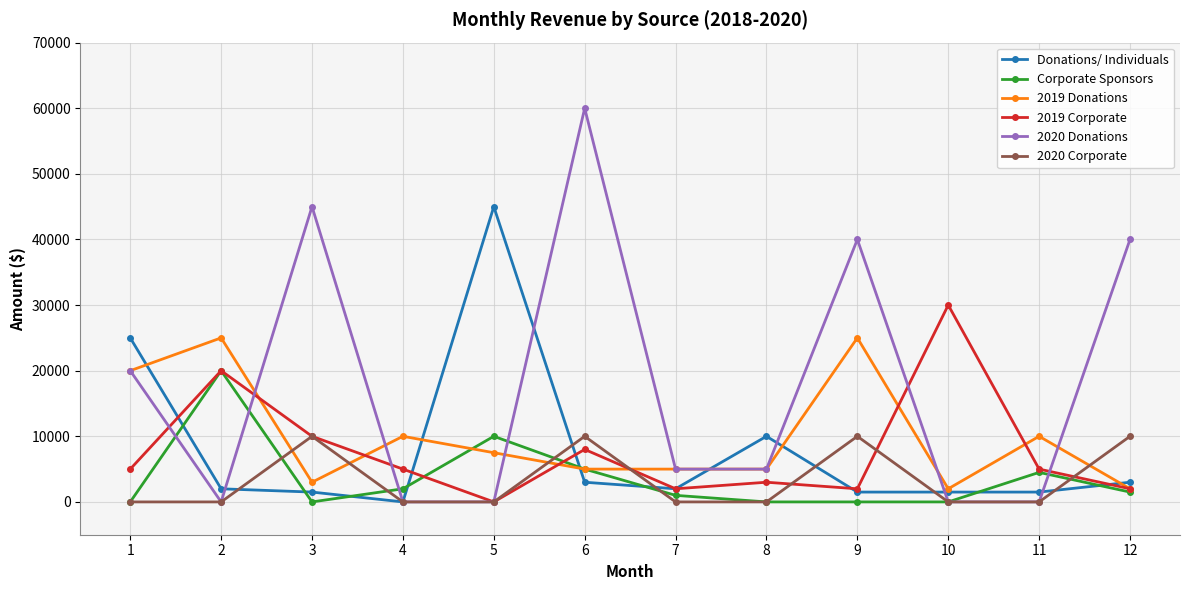

What are all the series names shown in the legend?

Donations/ Individuals, Corporate Sponsors, 2019 Donations, 2019 Corporate, 2020 Donations, 2020 Corporate